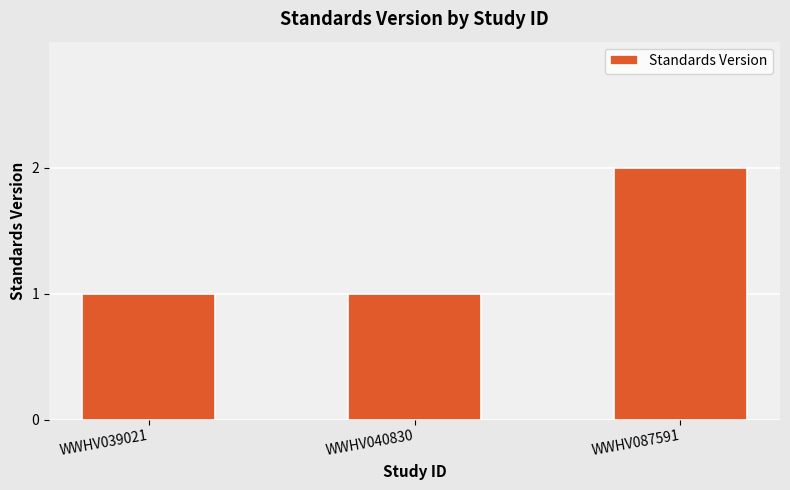

Reading right to left, transcribe all the data shown in this chart.

2	1	1